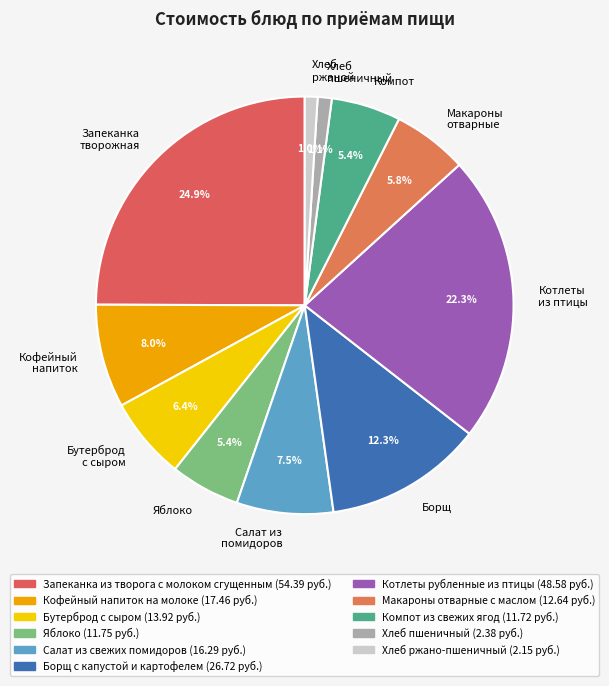

Is the sum of Бутерброд с сыром and Котлеты из птицы greater than half?

No